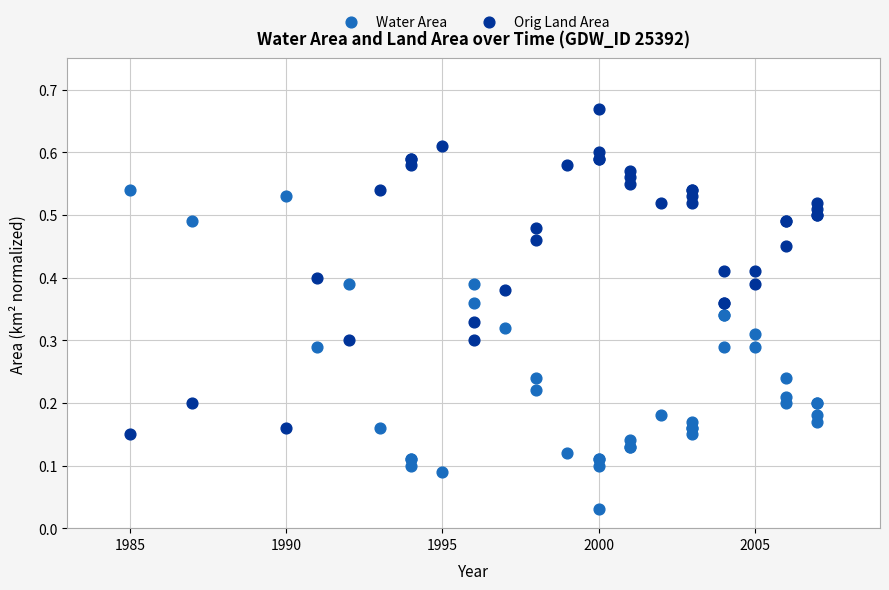

Which series reaches the maximum Y coordinate?

Orig Land Area